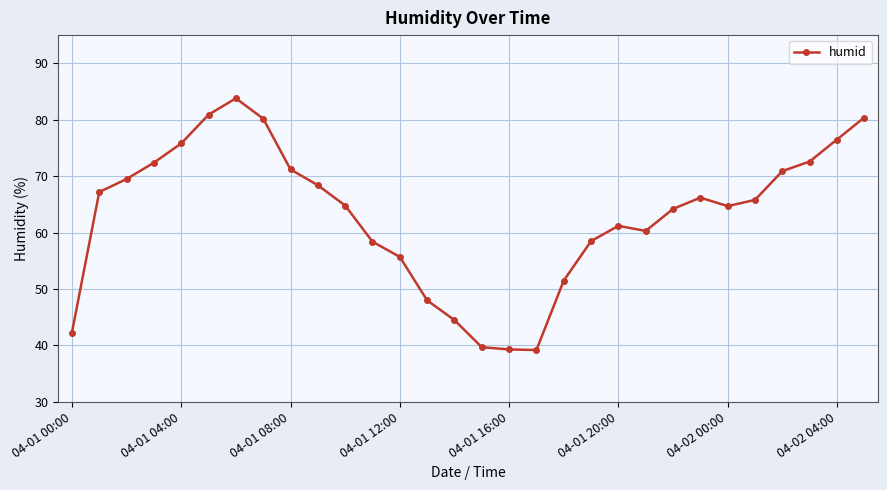

What is the value of the 2nd point from the left?

67.2